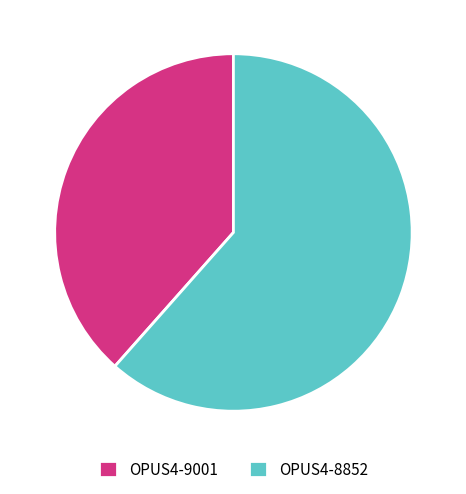

Is the sum of OPUS4-8852 and OPUS4-9001 greater than half?

Yes